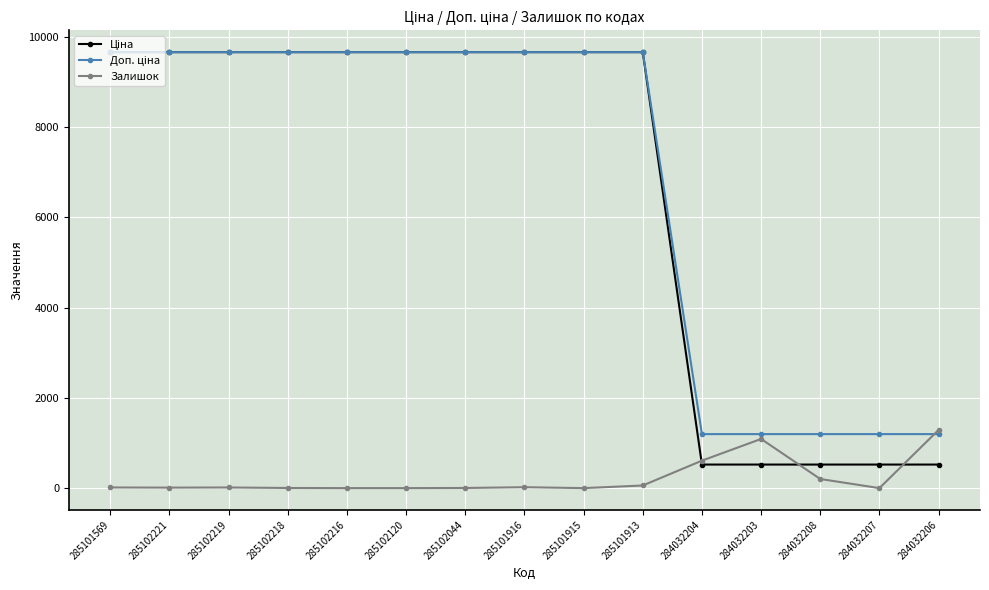

What is the spread (max minus min) of values at 285102216?

9664.7